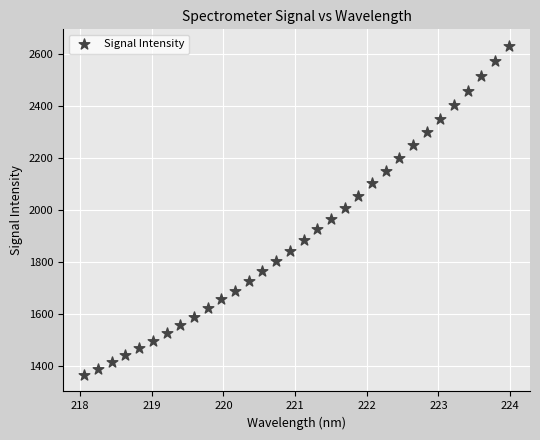

What is the range of Y values (max minus min)?

1264.4